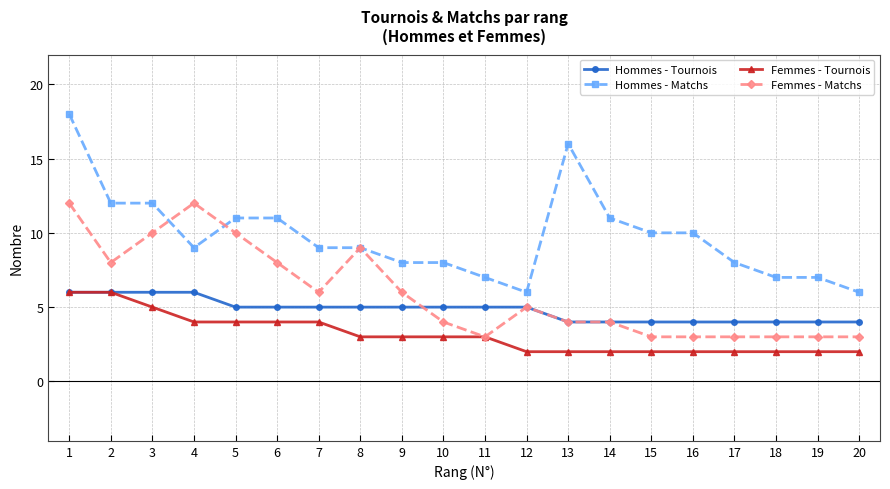

List the series in order of their overall mean, lowest first.

Femmes - Tournois, Hommes - Tournois, Femmes - Matchs, Hommes - Matchs